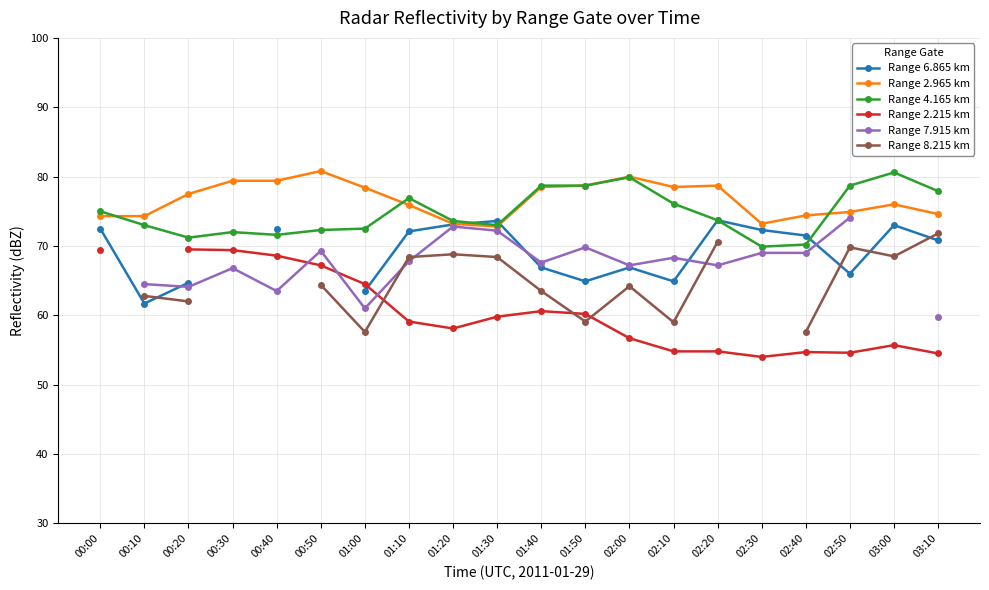

How many interior local peaks does the Range 6.865 km series have?

4